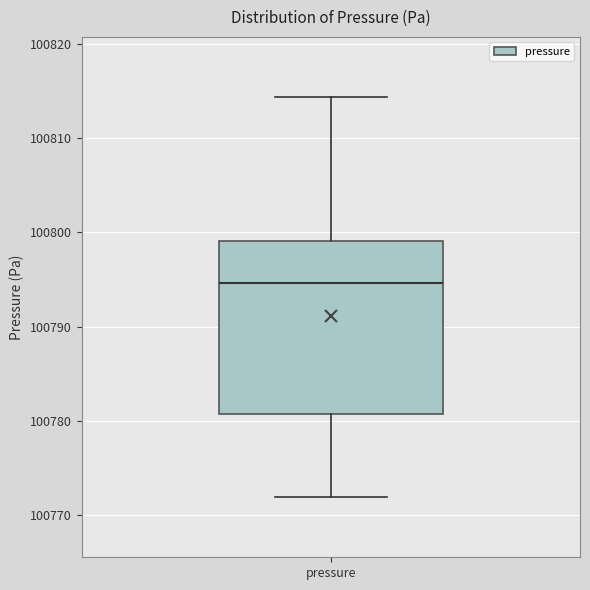

Transcribe this box plot: give where the median line is, the range the box spans, and where the two whiskers end, as read against the y-axis. The values are not printed on the chart, so give them approximately, as read against the axis.

median 100795, box 100781 to 100799, whiskers 100772 to 100814